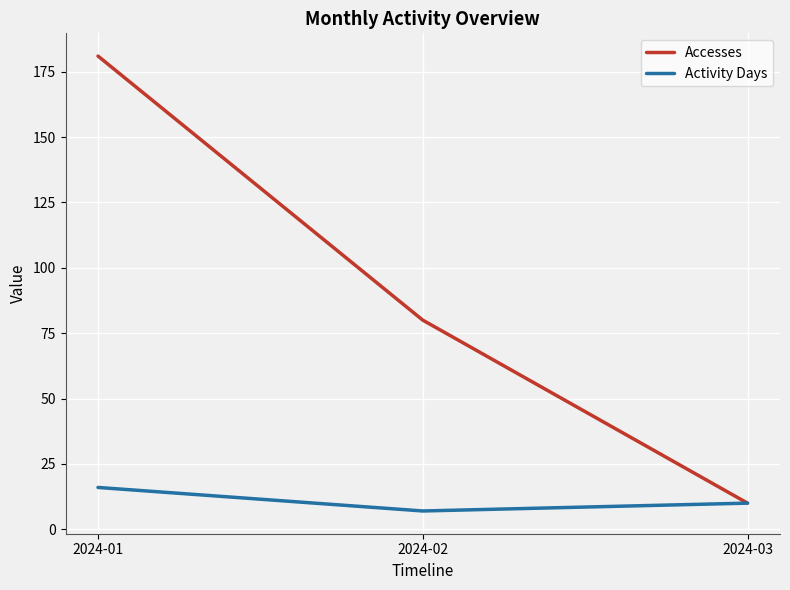

What is the difference between the maximum and minimum values in the Activity Days series?

9